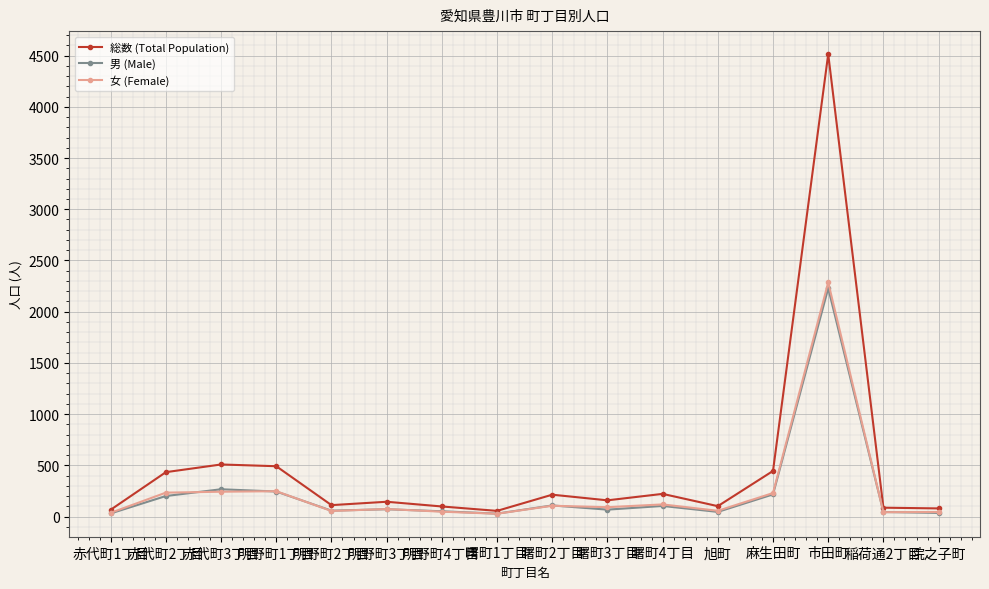

At which label does 女 (Female) first exceed 91?

赤代町2丁目